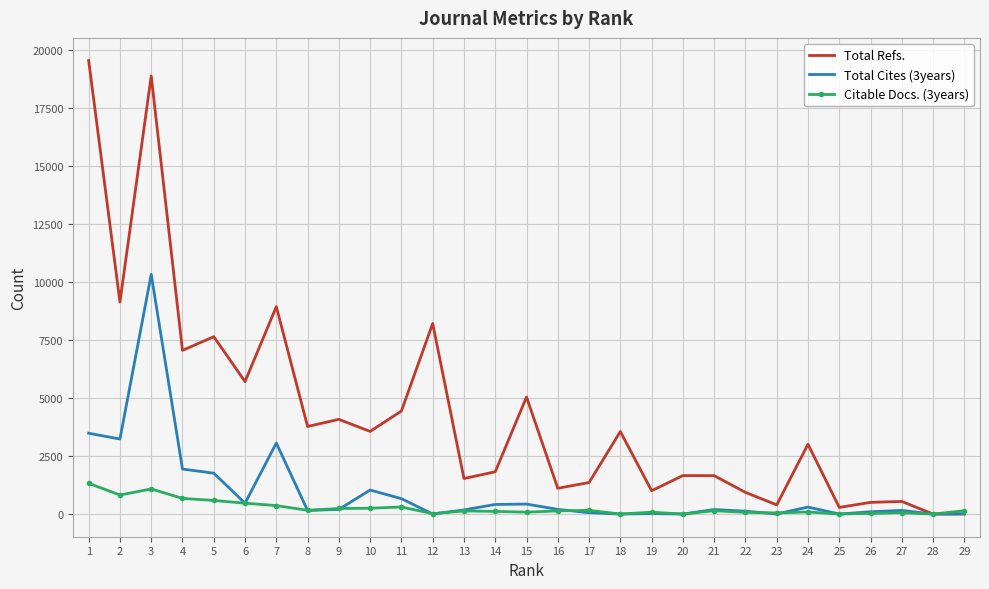

At which category is the sum across all series the highest?

3